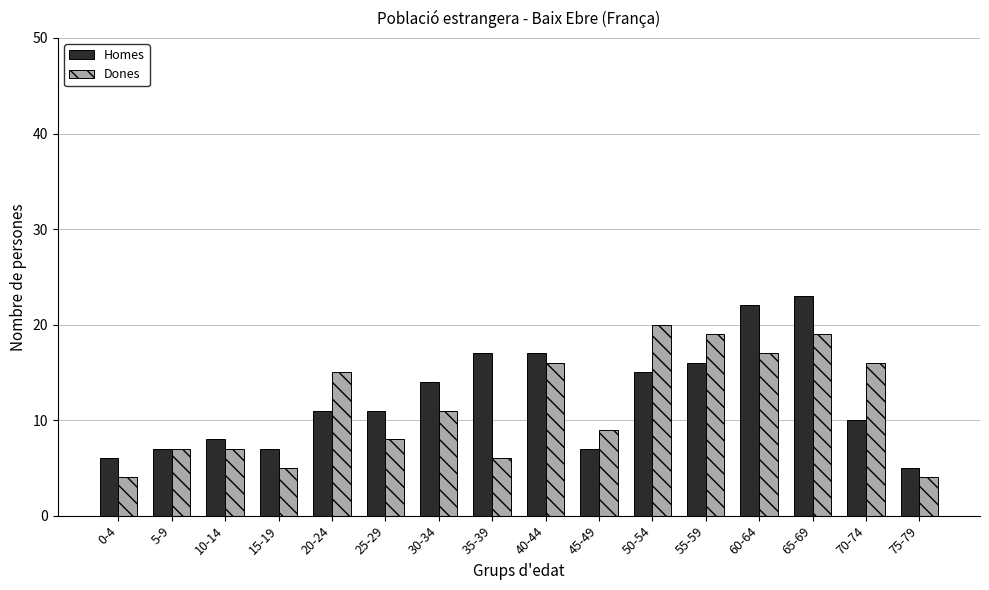

Reading left to right, transcribe all the data shown in this chart.

Homes: 6	7	8	7	11	11	14	17	17	7	15	16	22	23	10	5
Dones: 4	7	7	5	15	8	11	6	16	9	20	19	17	19	16	4